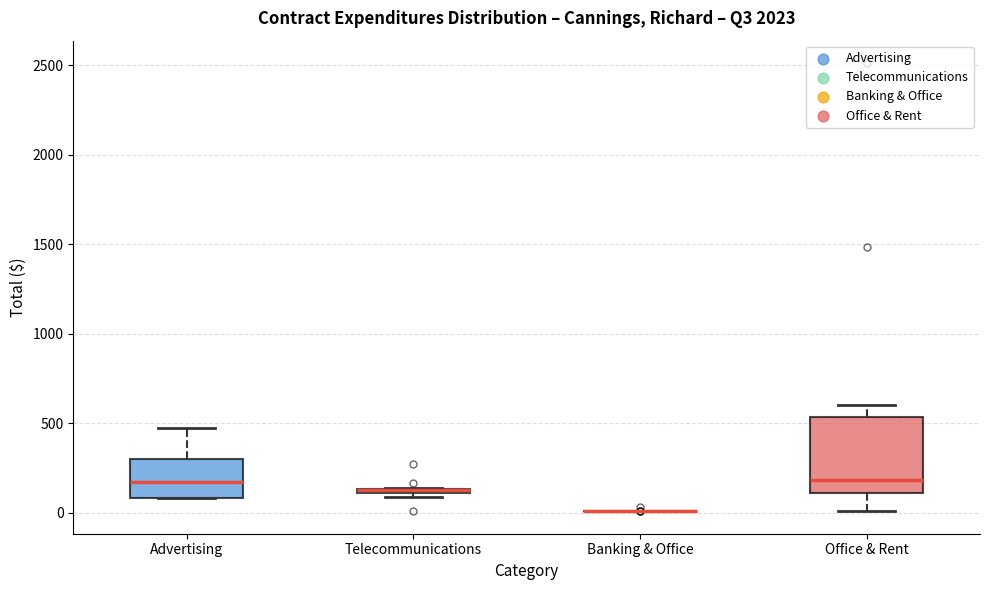

Where does the lower whisker of the box for Office & Rent end on the y-axis? The values are not printed on the chart, so give them approximately, as read against the axis.

0